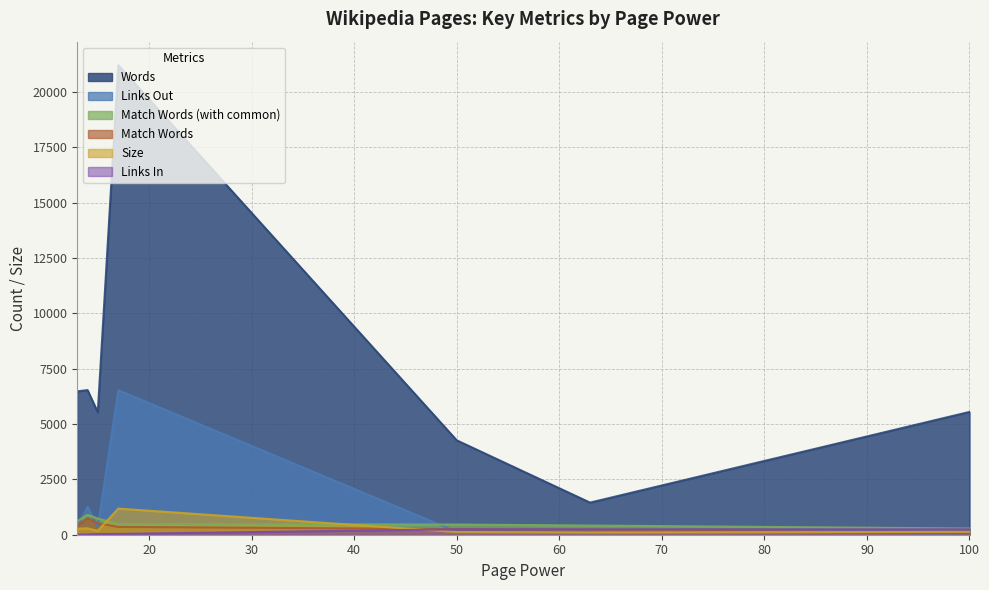

Where is Words nearest to the value 11335?

14